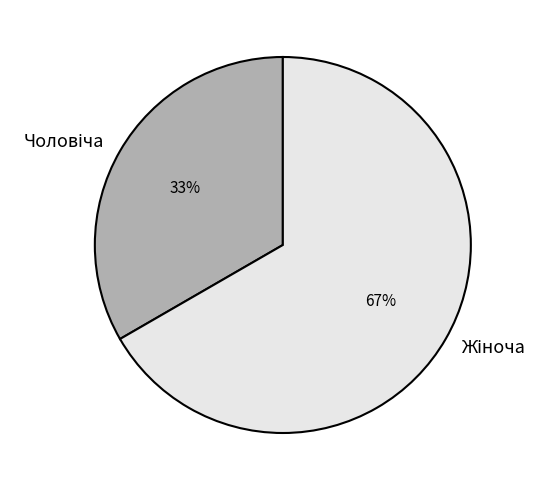

Is there a majority slice in this chart?

Yes